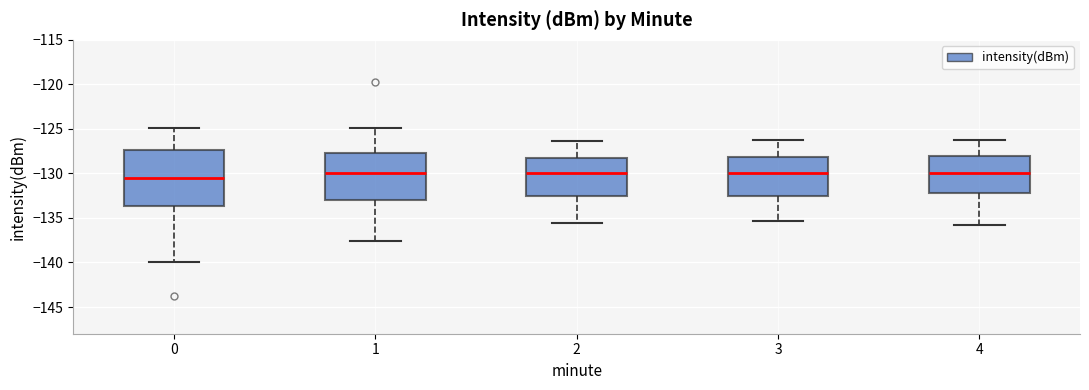

Which box is the tallest, from its lower edge to its upper edge?

0